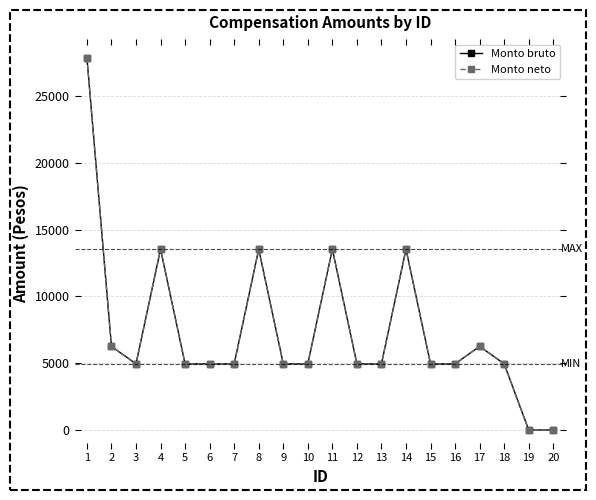

Reading left to right, what are all the values shown in this chart?

Monto bruto: 1=27887.2	2=6260.8	3=4954.3	4=13542.3	5=4954.3	6=4954.3	7=4954.3	8=13542.3	9=4954.3	10=4954.3	11=13542.3	12=4954.3	13=4954.3	14=13542.3	15=4954.3	16=4954.3	17=6260.8	18=4954.3	19=0.0	20=0.0
Monto neto: 1=27887.2	2=6260.8	3=4954.3	4=13542.3	5=4954.3	6=4954.3	7=4954.3	8=13542.3	9=4954.3	10=4954.3	11=13542.3	12=4954.3	13=4954.3	14=13542.3	15=4954.3	16=4954.3	17=6260.8	18=4954.3	19=0.0	20=0.0